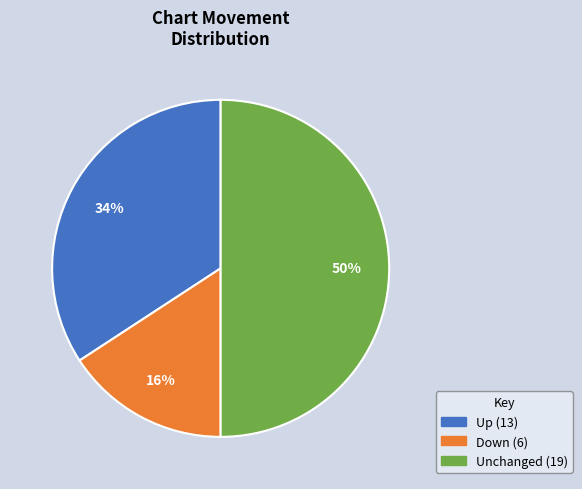

To the nearest percent, what is the average slice percentage?

33%